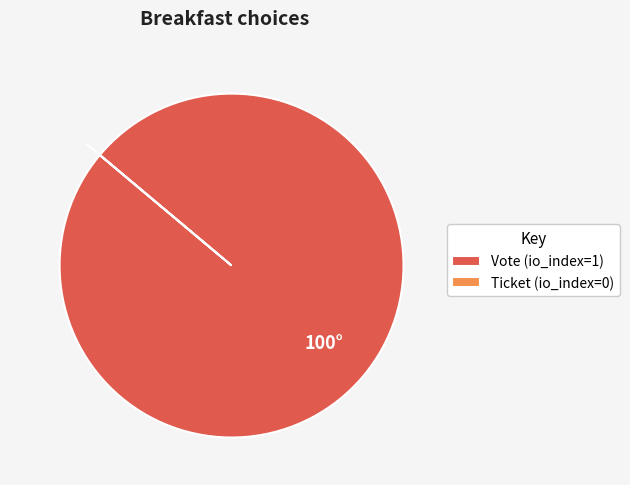

Is there a majority slice in this chart?

Yes